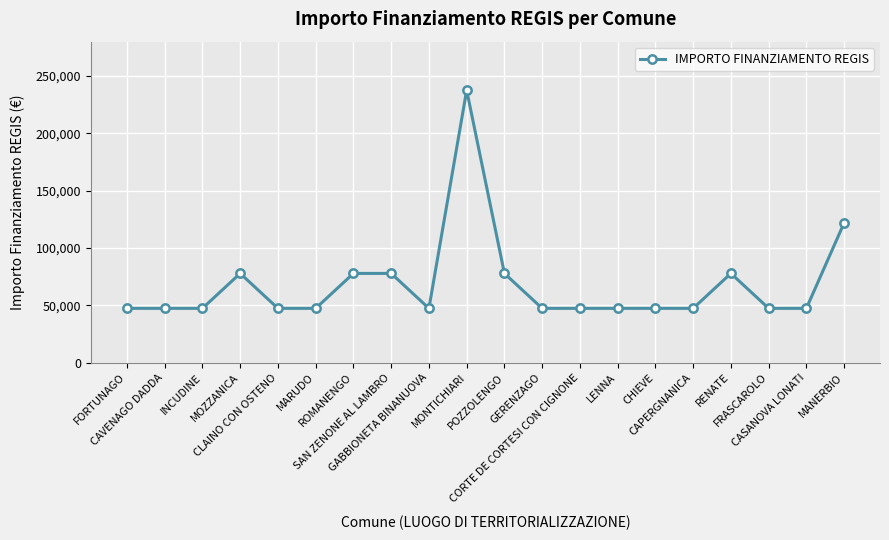

True or false: the data has more than 1 interior local peaks.

True